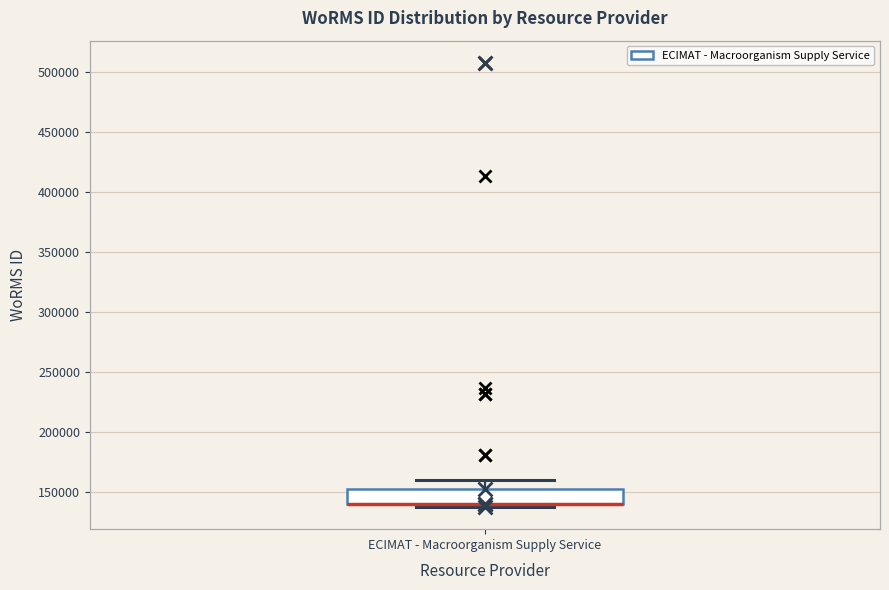

Transcribe this box plot: give where the median line is, the range the box spans, and where the two whiskers end, as read against the y-axis. The values are not printed on the chart, so give them approximately, as read against the axis.

median 140000 (drawn on the box's lower edge), box 140000 to 155000, whiskers 140000 (just below the box's lower edge) to 160000